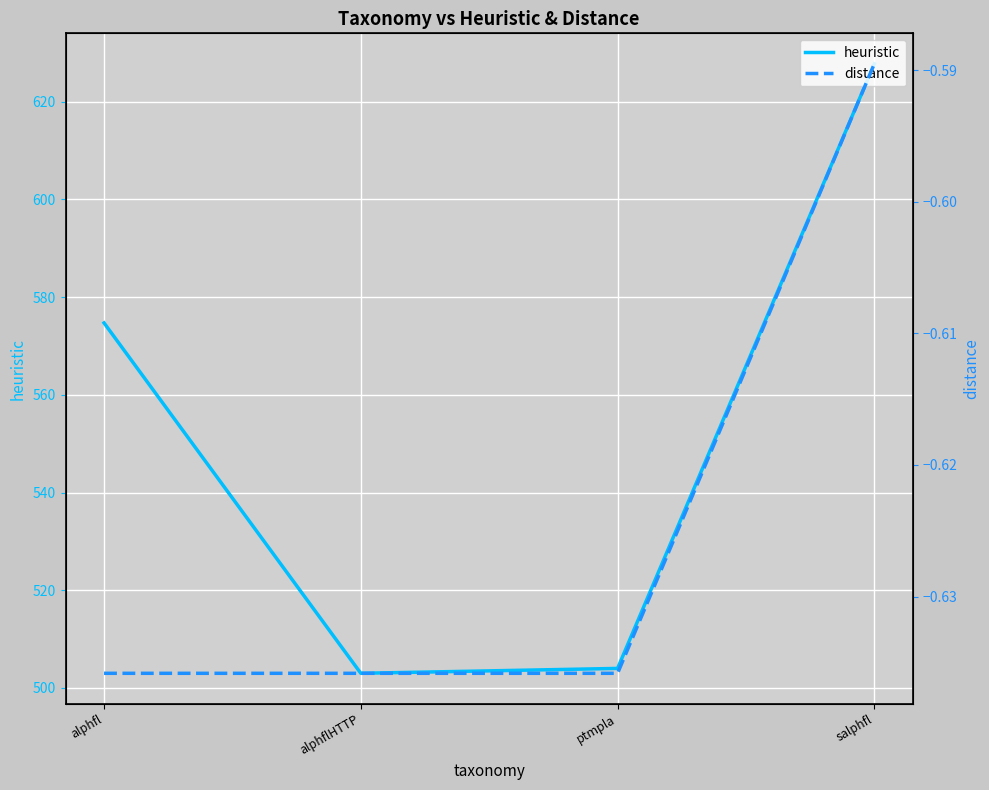

True or false: heuristic and distance intersect in this chart.

False